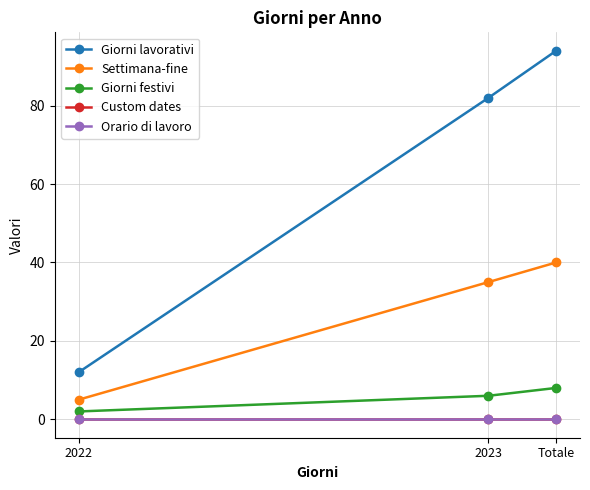

What position from the right is 2023?

2